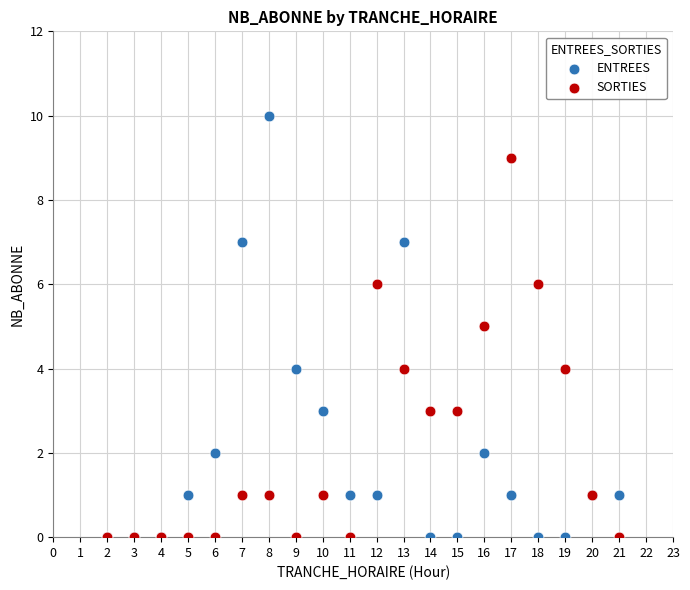

What are all the series names shown in the legend?

ENTREES, SORTIES